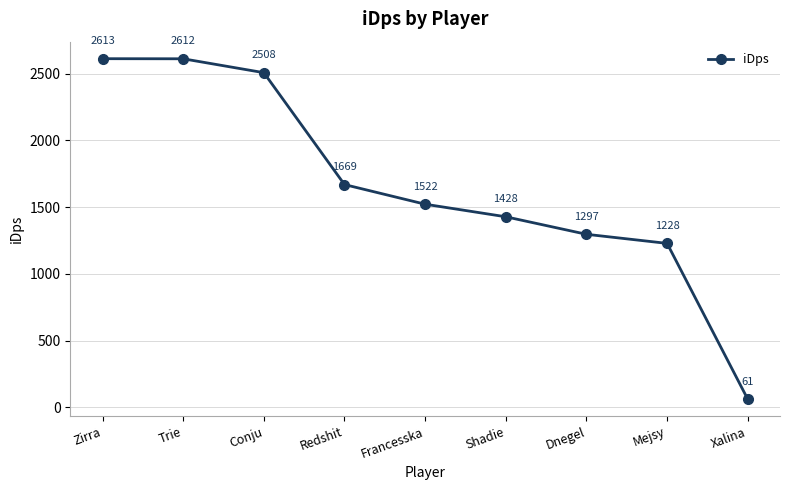

Does the chart display data point markers on the line(s)?

Yes